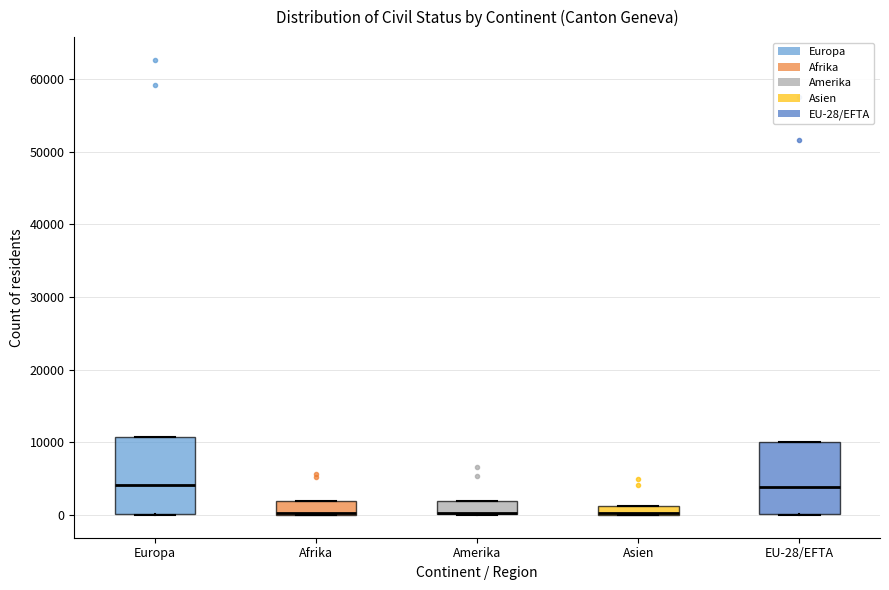

Where is the upper edge of the box for Europa on the y-axis? The values are not printed on the chart, so give them approximately, as read against the axis.

11000